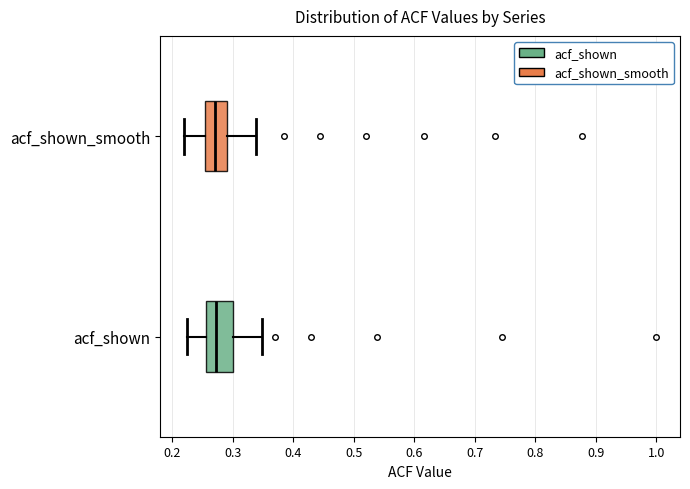

Reading bottom to top, transcribe this box plot: for each box, give where its median line is, the range the box spans, and where its two whiskers end, as read against the x-axis. The values are not printed on the chart, so give them approximately, as read against the axis.

acf_shown: median 0.27, box 0.26 to 0.30, whiskers 0.22 to 0.35
acf_shown_smooth: median 0.27, box 0.25 to 0.29, whiskers 0.22 to 0.34